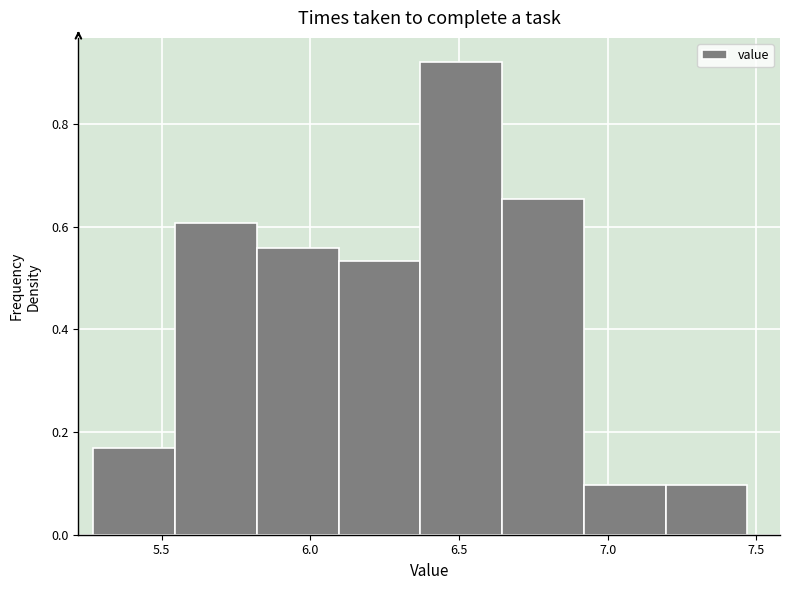

Which range on the x-axis has the tallest bar?

6.370 to 6.645